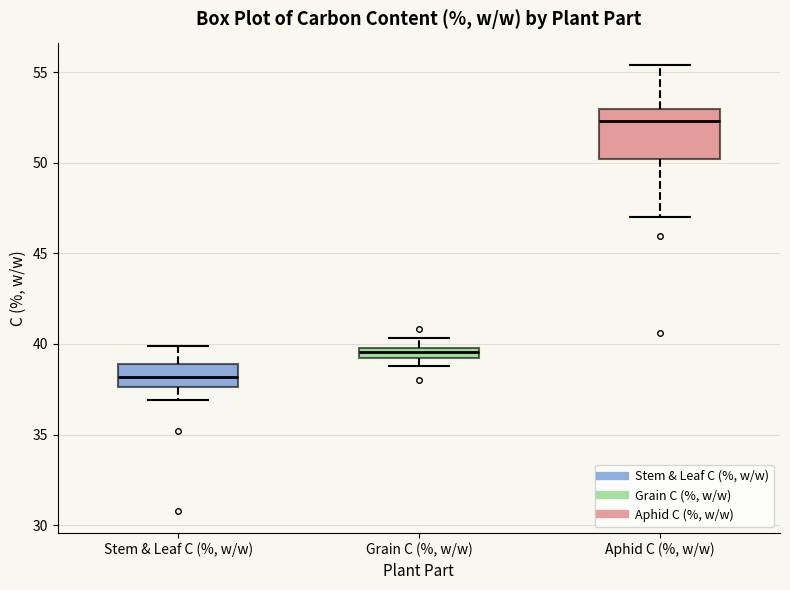

Which box is the tallest, from its lower edge to its upper edge?

Aphid C (%, w/w)